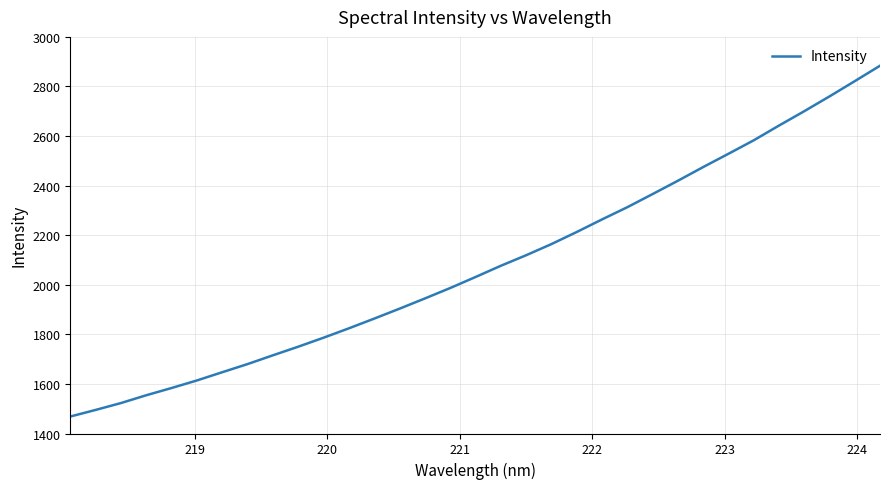

What is the smallest value displayed?

1468.5